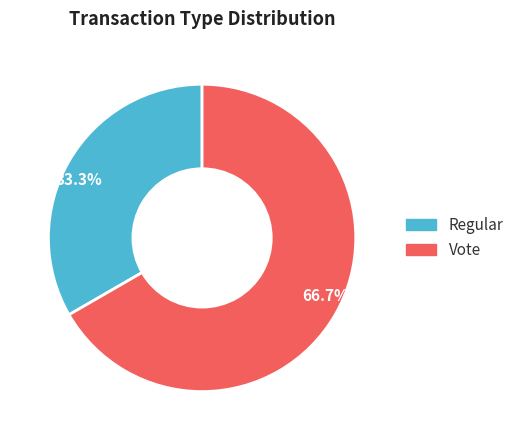

Which slice is the smallest?

33.3%